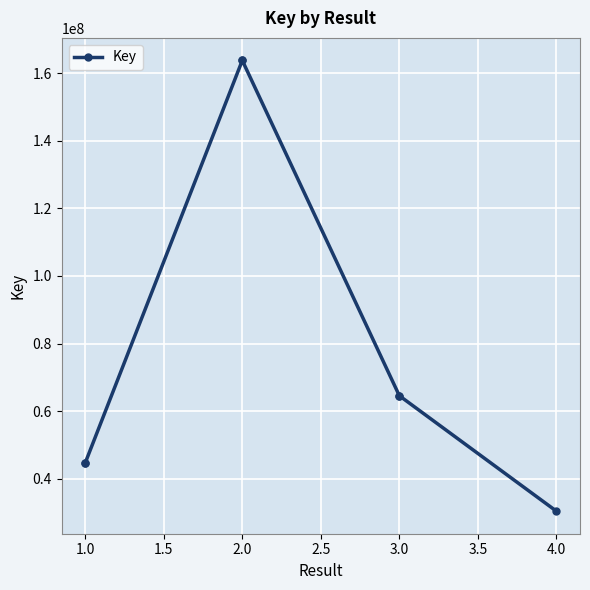

What is the maximum value shown in the chart?

163736274